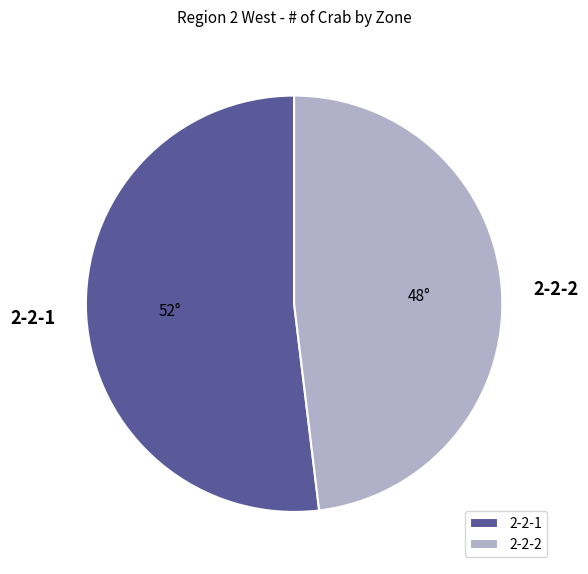

True or false: 2-2-2 accounts for 48% of the total.

True